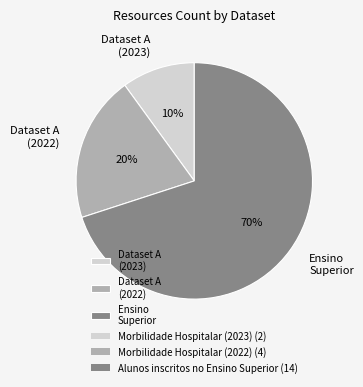

Rank the categories by value from lowest to highest.

Dataset A (2023), Dataset A (2022), Ensino Superior